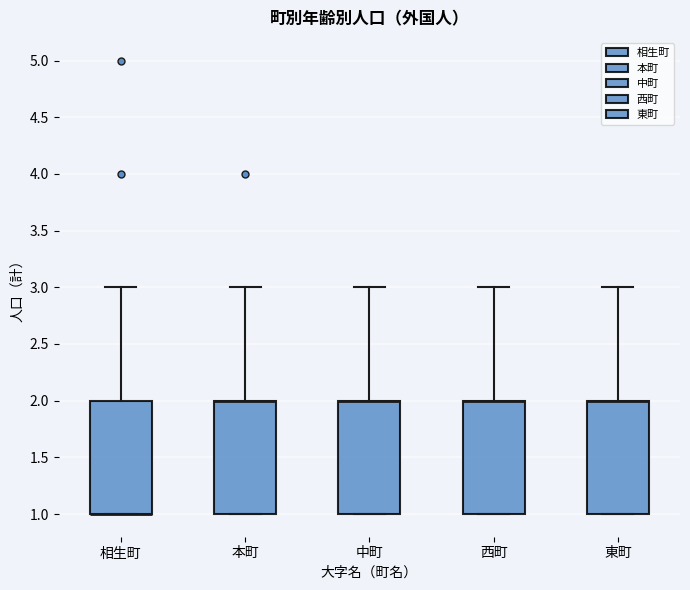

Reading left to right, read every box against the y-axis: the position of its median line, the range the box covers, and the ends of its whiskers. The values are not printed on the chart, so give them approximately, as read against the axis.

相生町: median 1 (drawn on the box's lower edge), box 1 to 2, whiskers 1 to 3
本町: median 2 (drawn on the box's upper edge), box 1 to 2, whiskers 1 to 3
中町: median 2 (drawn on the box's upper edge), box 1 to 2, whiskers 1 to 3
西町: median 2 (drawn on the box's upper edge), box 1 to 2, whiskers 1 to 3
東町: median 2 (drawn on the box's upper edge), box 1 to 2, whiskers 1 to 3